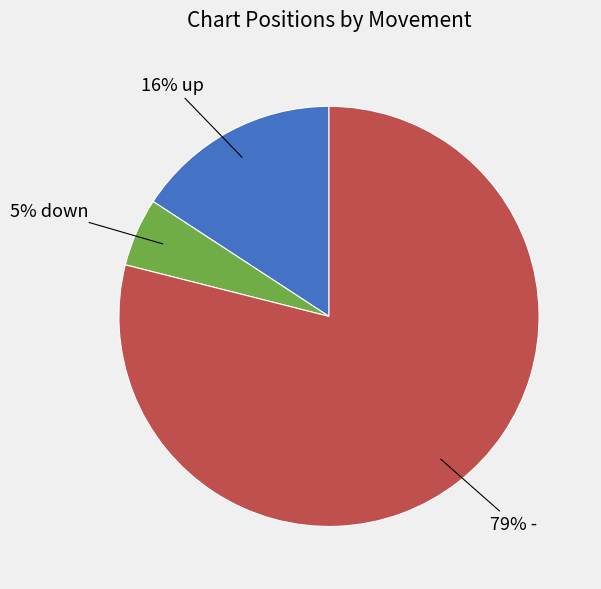

To the nearest percent, what is the average slice percentage?

33%